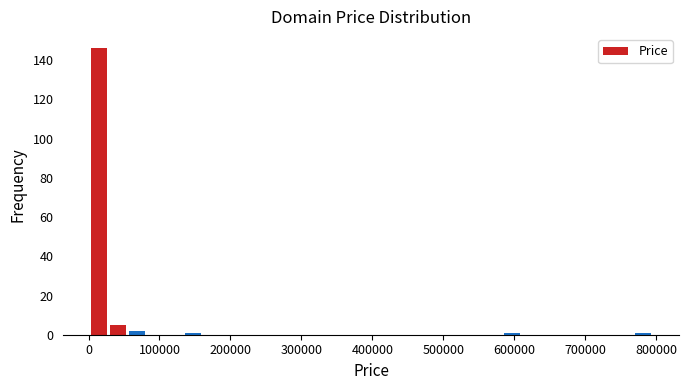

Around what value on the x-axis is the tallest bar? Give the approximate position of its centre, as read against the axis.

20000